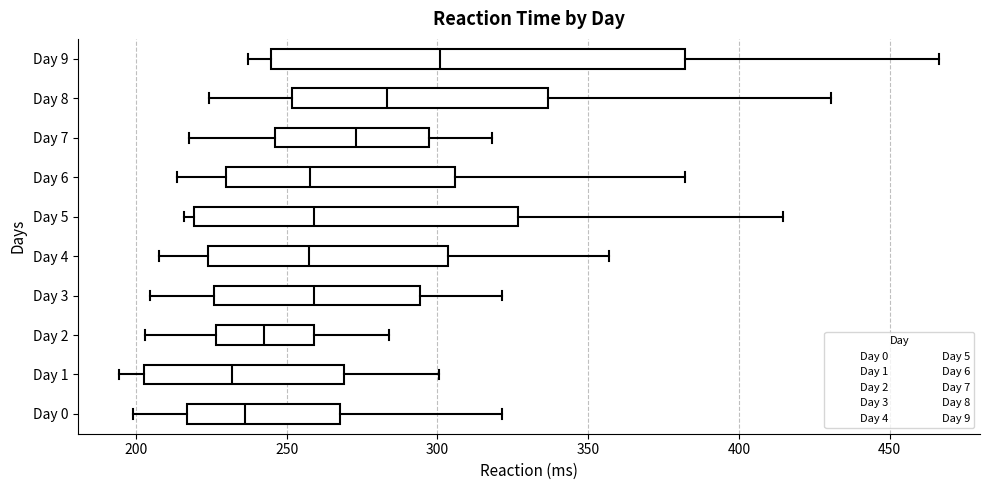

Which box has the furthest to the right median line?

Day 9